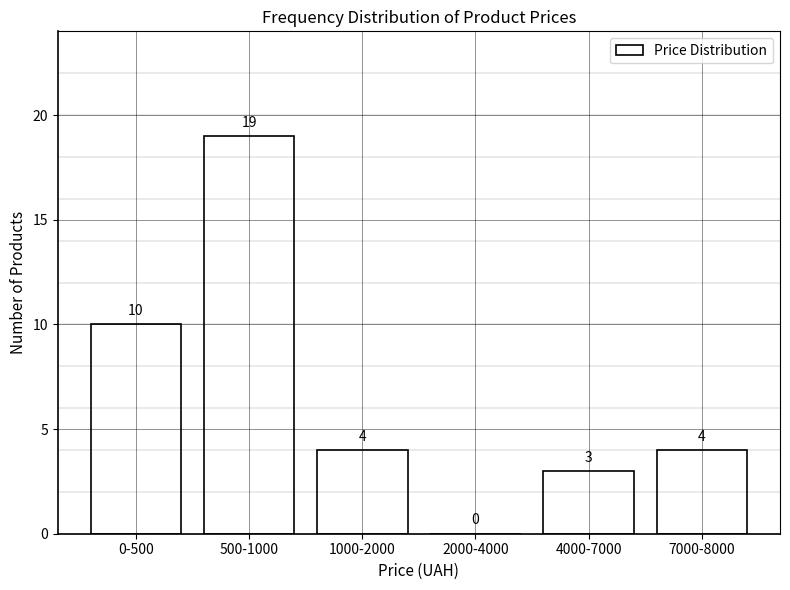

Reading left to right, list all the values displayed in this chart.

0-500=10	500-1000=19	1000-2000=4	2000-4000=0	4000-7000=3	7000-8000=4